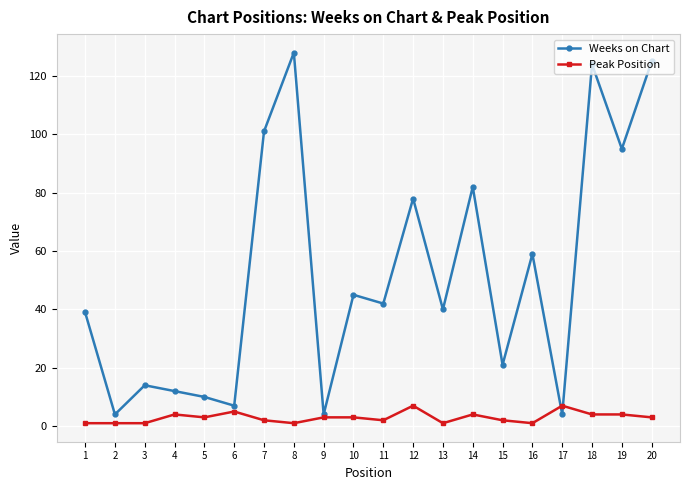

Rank the series by their maximum value, from highest to lowest.

Weeks on Chart, Peak Position